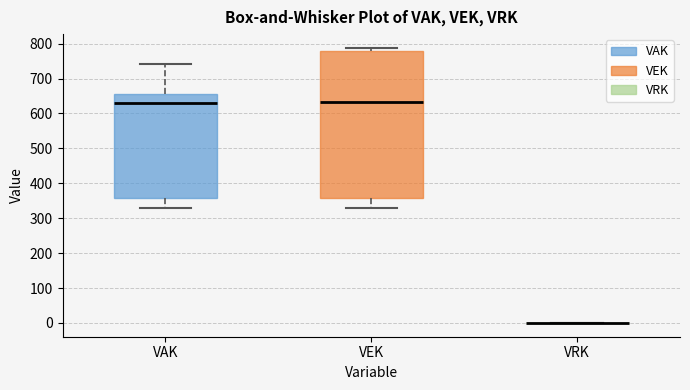

Reading left to right, transcribe this box plot: for each box, give where its median line is, the range the box spans, and where its two whiskers end, as read against the y-axis. The values are not printed on the chart, so give them approximately, as read against the axis.

VAK: median 630, box 360 to 660, whiskers 330 to 740
VEK: median 630, box 360 to 780, whiskers 330 to 790
VRK: box collapsed to a line at 0, whiskers 0 to 0